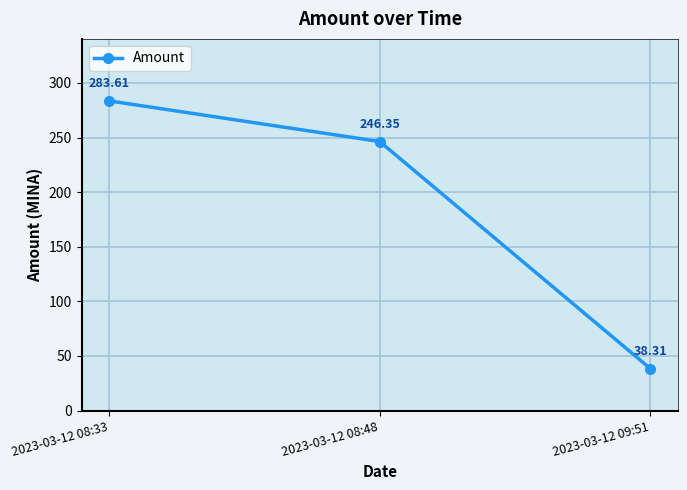

Rank the categories by value from highest to lowest.

2023-03-12 08:33, 2023-03-12 08:48, 2023-03-12 09:51